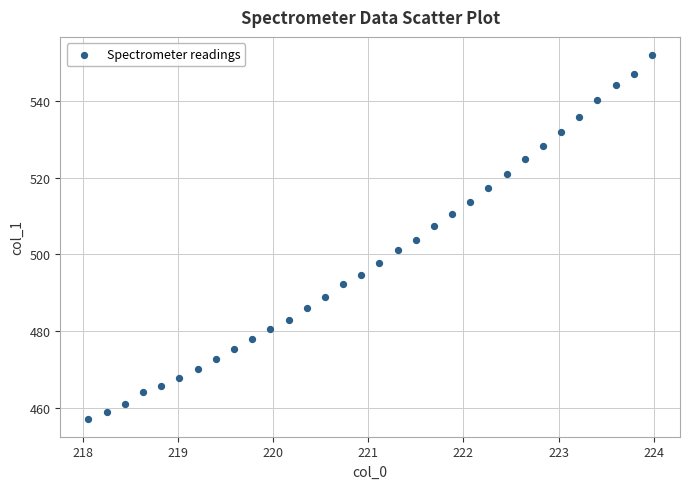

What is the range of Y values (max minus min)?

94.9